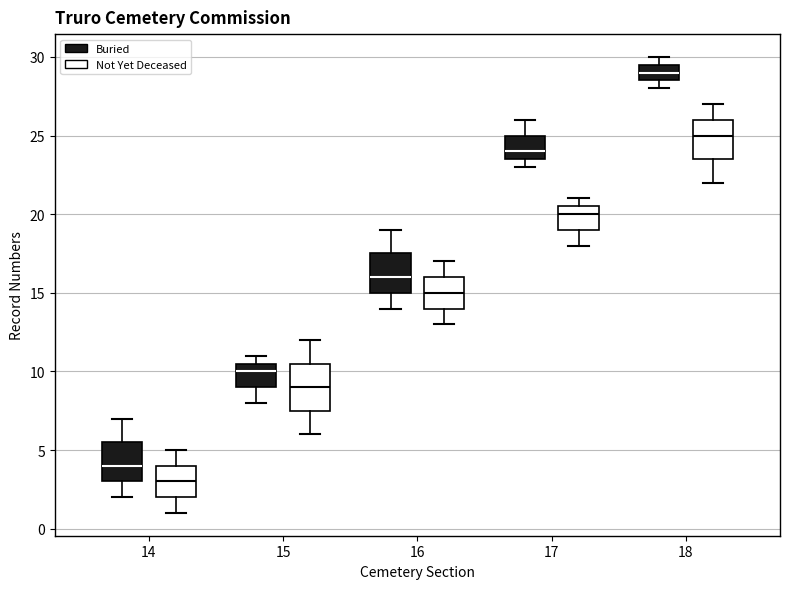

Which box's median line is the highest?

18 (Buried)